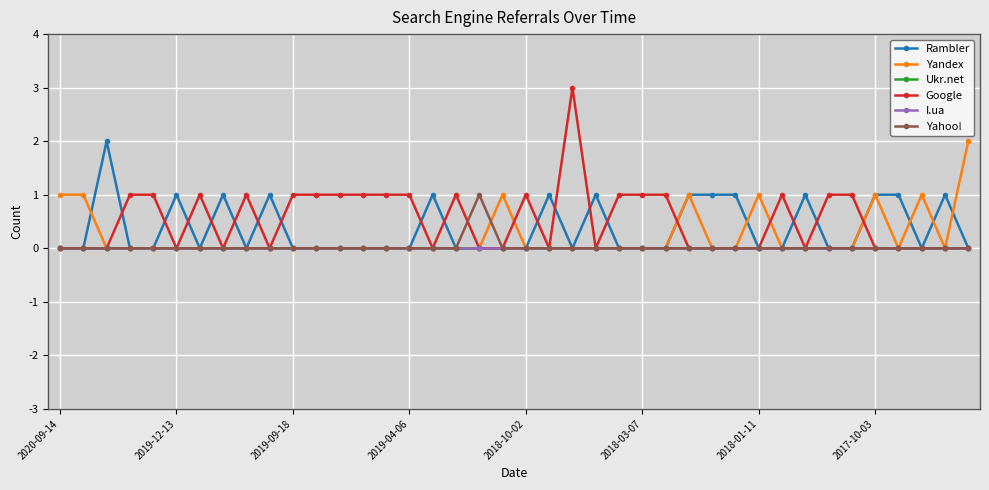

Is this an area chart (filled region under the line)?

No